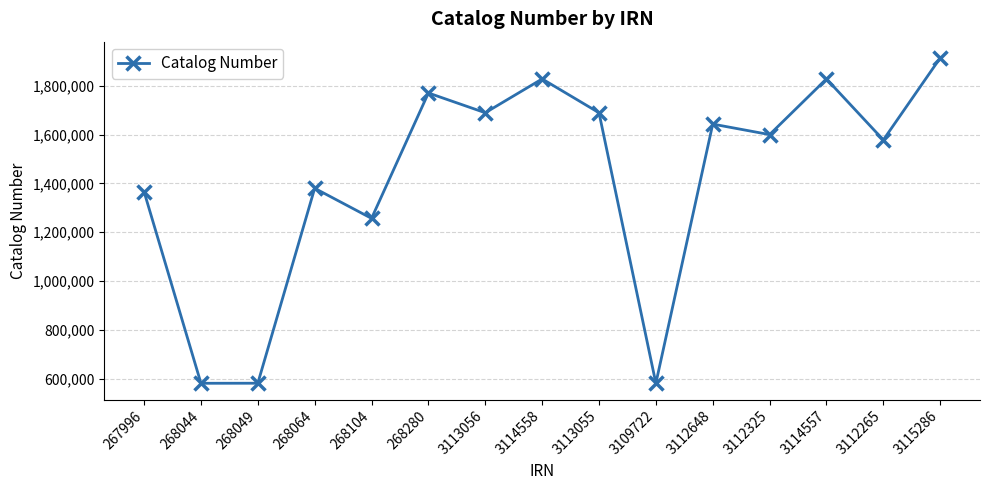

How many lines are shown in the chart?

1